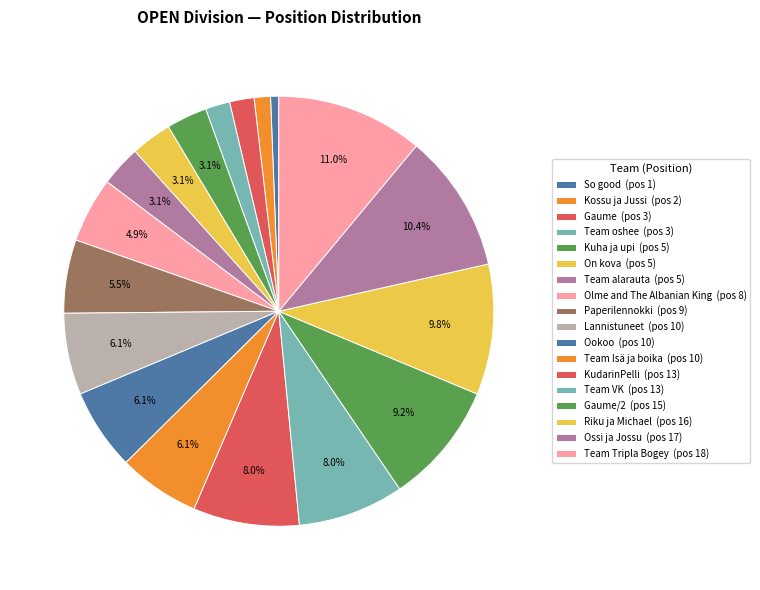

How many slices are in this pie chart?

18